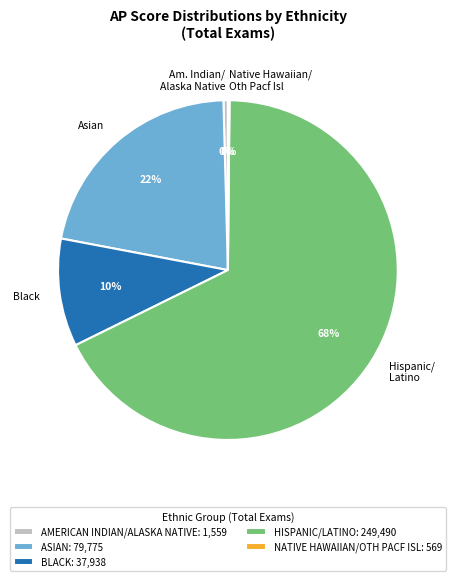

To the nearest percent, what is the average slice percentage?

20%